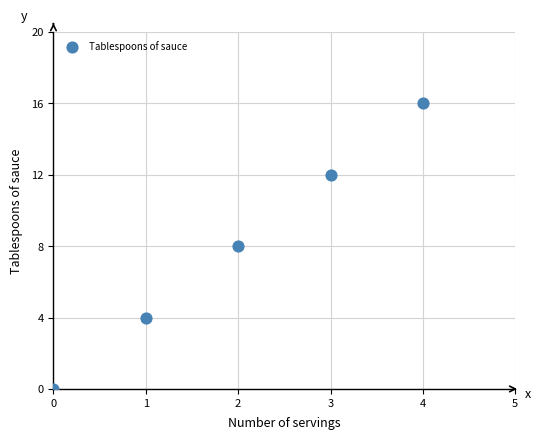

What is the average Y value?

8